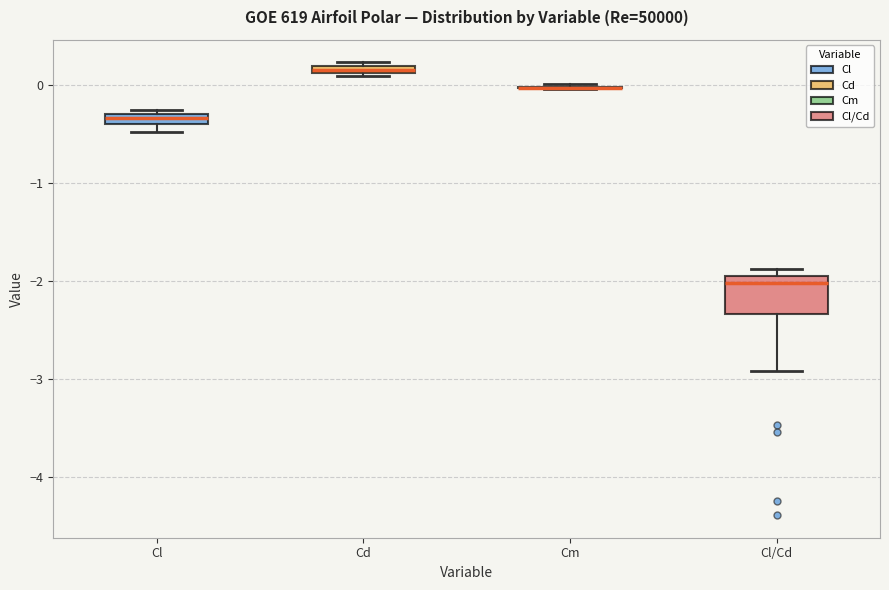

Comparing the boxes themselves (not the whiskers), which one is the tallest?

Cl/Cd